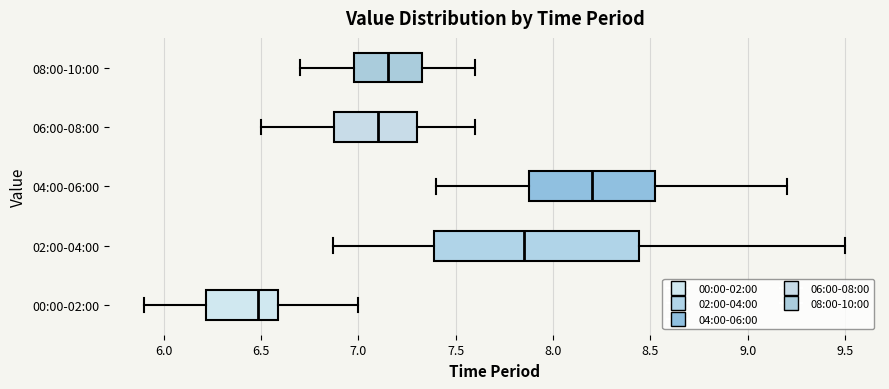

Where is the right edge of the box for 08:00-10:00 on the x-axis? The values are not printed on the chart, so give them approximately, as read against the axis.

7.35